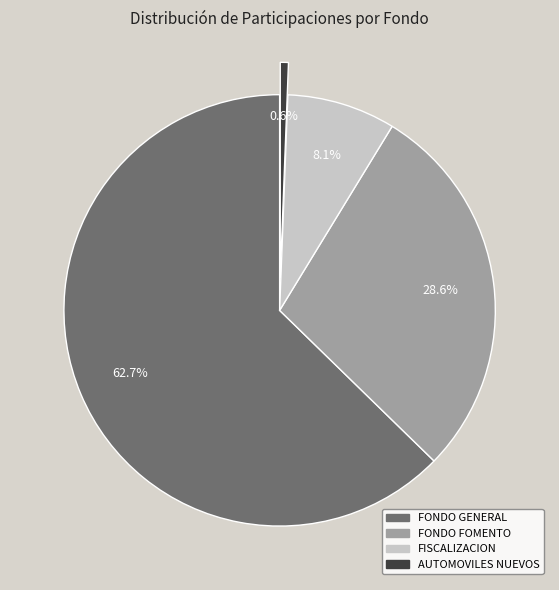

What percentage is NOT represented by AUTOMOVILES NUEVOS?

99.4%